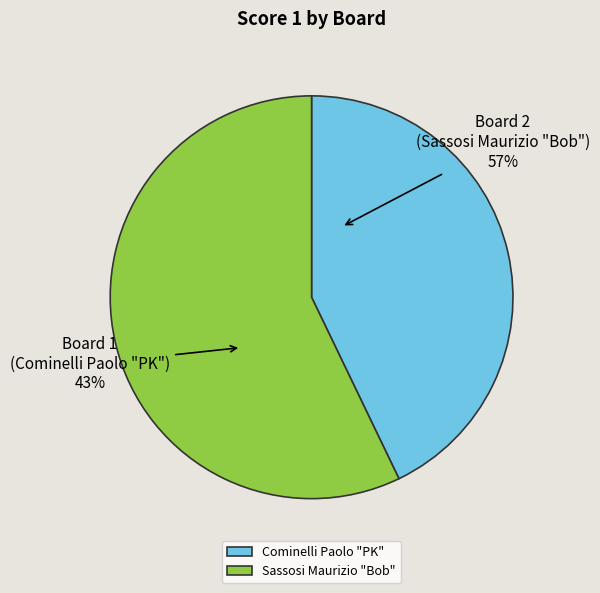

Count the number of slices in the pie.

2